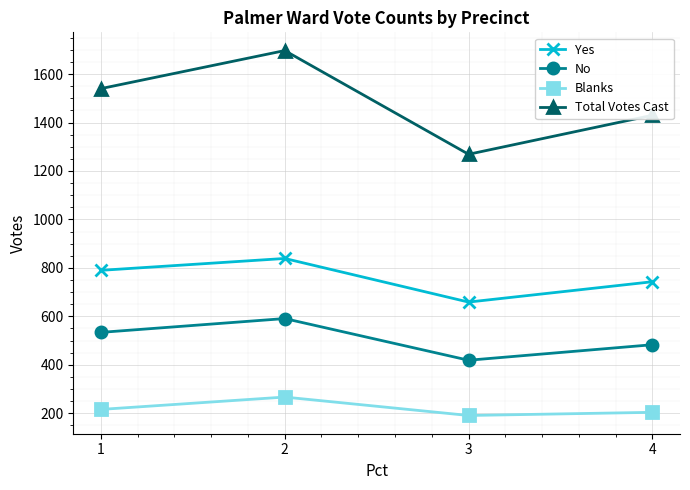

At which category is the sum across all series the highest?

2